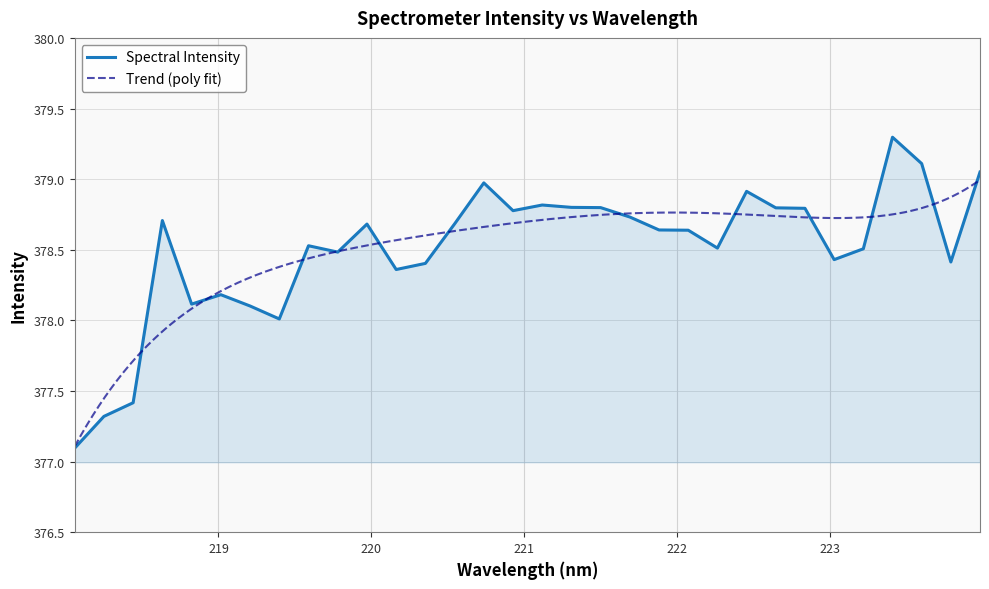

What is the label of the 7th point from the left?

219.2067